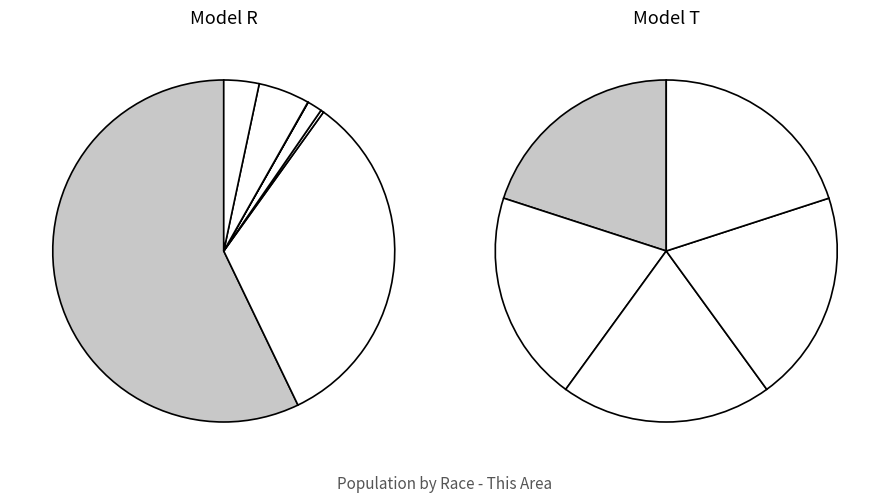

Count the number of slices in the pie.

7